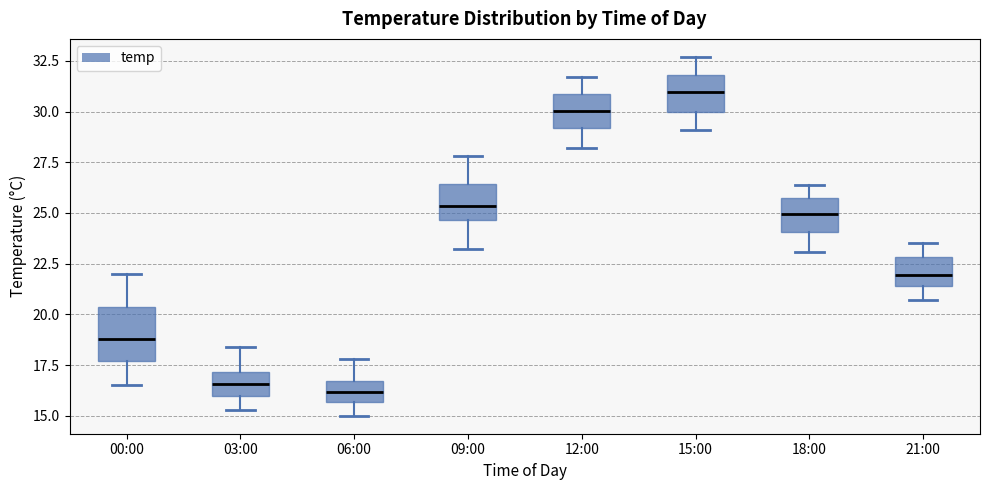

Reading left to right, read every box against the y-axis: the position of its median line, the range the box covers, and the ends of its whiskers. The values are not printed on the chart, so give them approximately, as read against the axis.

00:00: median 19.0, box 17.5 to 20.5, whiskers 16.5 to 22.0
03:00: median 16.5, box 16.0 to 17.0, whiskers 15.5 to 18.5
06:00: median 16.0, box 15.5 to 16.5, whiskers 15.0 to 18.0
09:00: median 25.5, box 24.5 to 26.5, whiskers 23.0 to 28.0
12:00: median 30.0, box 29.0 to 31.0, whiskers 28.0 to 31.5
15:00: median 31.0, box 30.0 to 32.0, whiskers 29.0 to 32.5
18:00: median 25.0, box 24.0 to 25.5, whiskers 23.0 to 26.5
21:00: median 22.0, box 21.5 to 23.0, whiskers 20.5 to 23.5